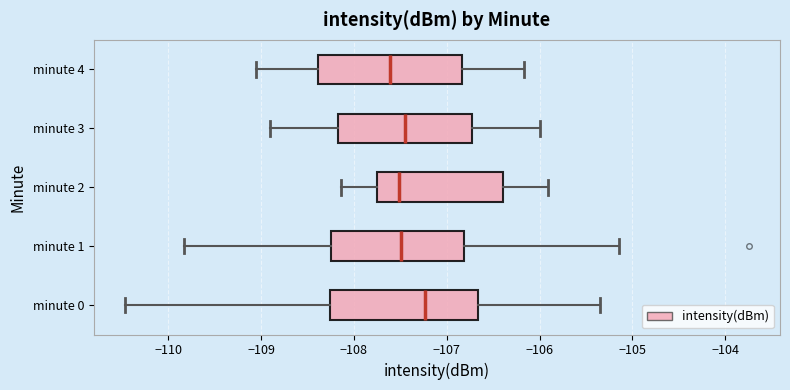

Where is the left edge of the box for minute 1 on the x-axis? The values are not printed on the chart, so give them approximately, as read against the axis.

-108.2